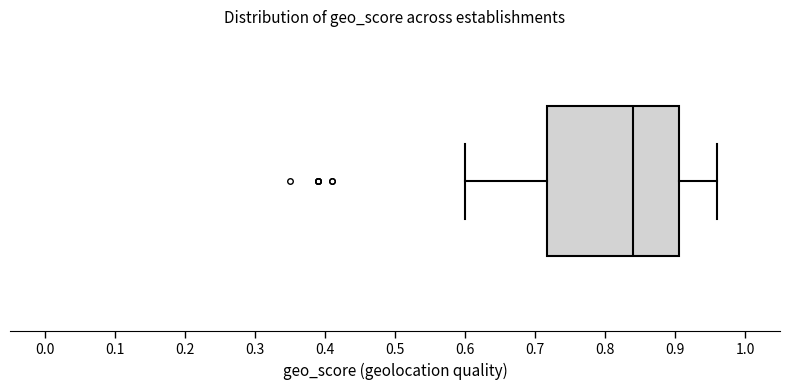

Read this box plot against the x-axis: the position of the median line, the range covered by the box, and the ends of both whiskers. The values are not printed on the chart, so give them approximately, as read against the axis.

median 0.84, box 0.72 to 0.91, whiskers 0.60 to 0.96